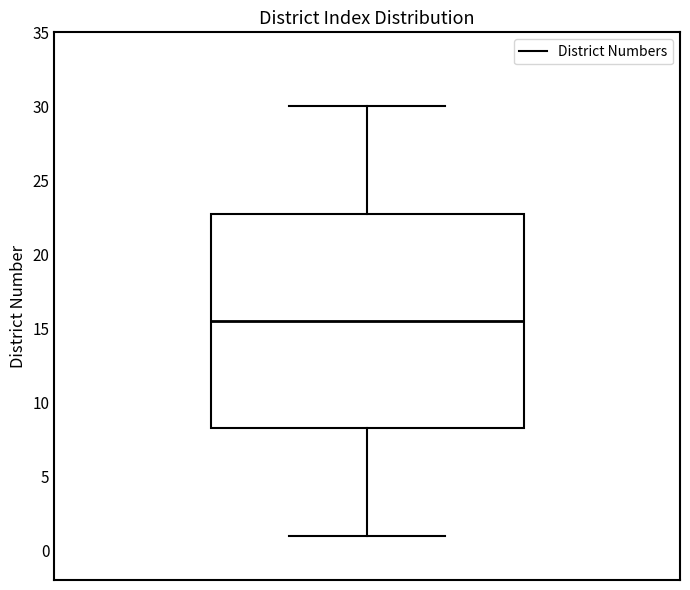

Read this box plot against the y-axis: the position of the median line, the range covered by the box, and the ends of both whiskers. The values are not printed on the chart, so give them approximately, as read against the axis.

median 15.5, box 8.5 to 23.0, whiskers 1.0 to 30.0